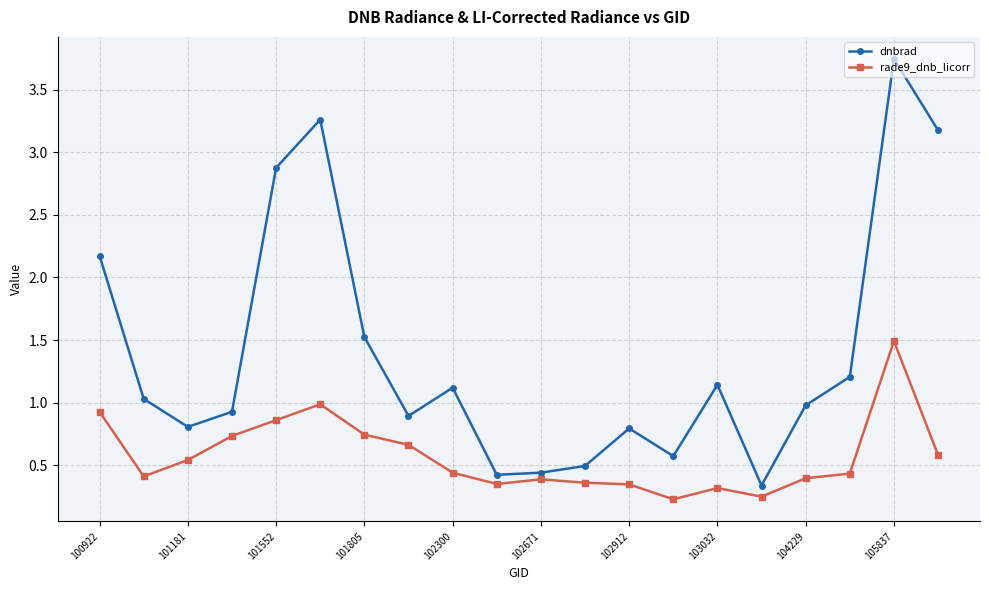

What is the difference between the second highest and minimum values in the dnbrad series?

2.9